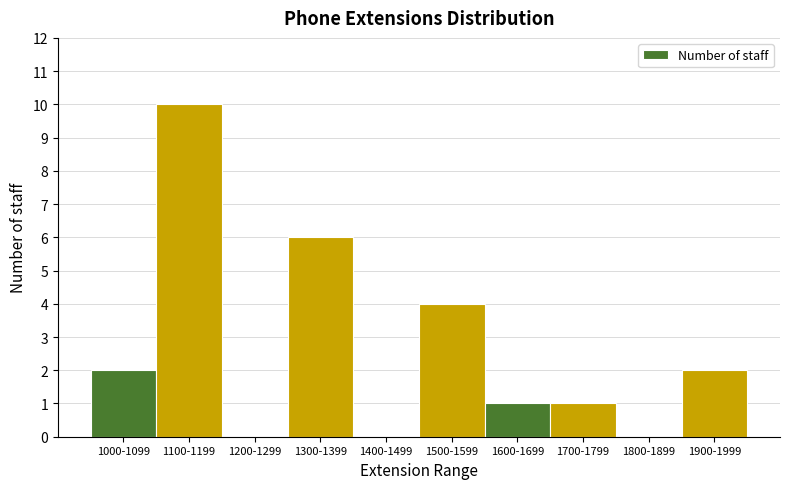

Reading left to right, list all the values displayed in this chart.

1000-1099=2	1100-1199=10	1200-1299=0	1300-1399=6	1400-1499=0	1500-1599=4	1600-1699=1	1700-1799=1	1800-1899=0	1900-1999=2